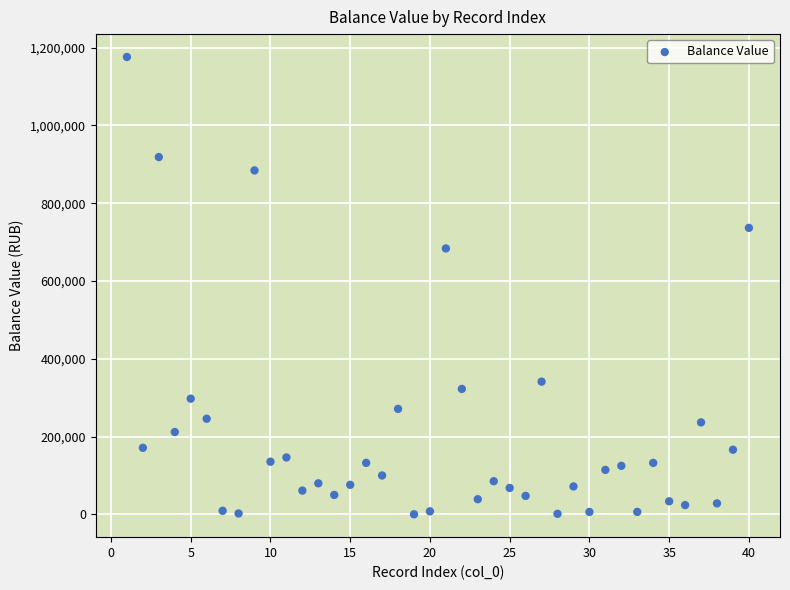

What Y value in the scatter plot is closest to 588040?

683681.7